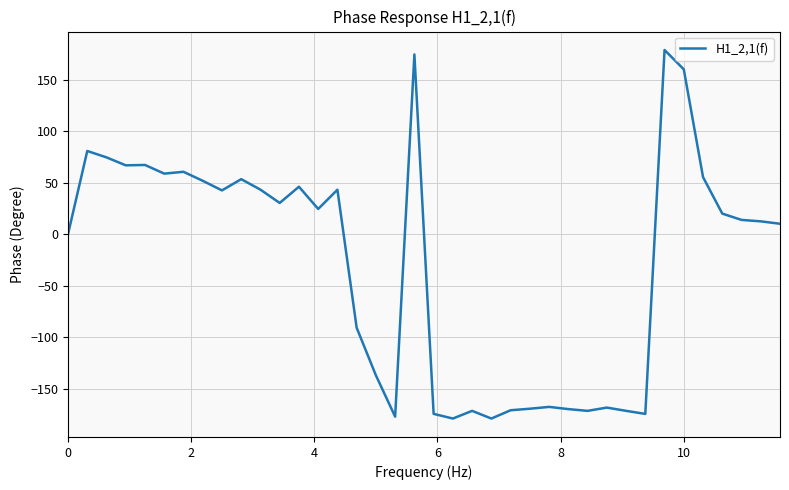

What is the greatest value displayed?

178.8